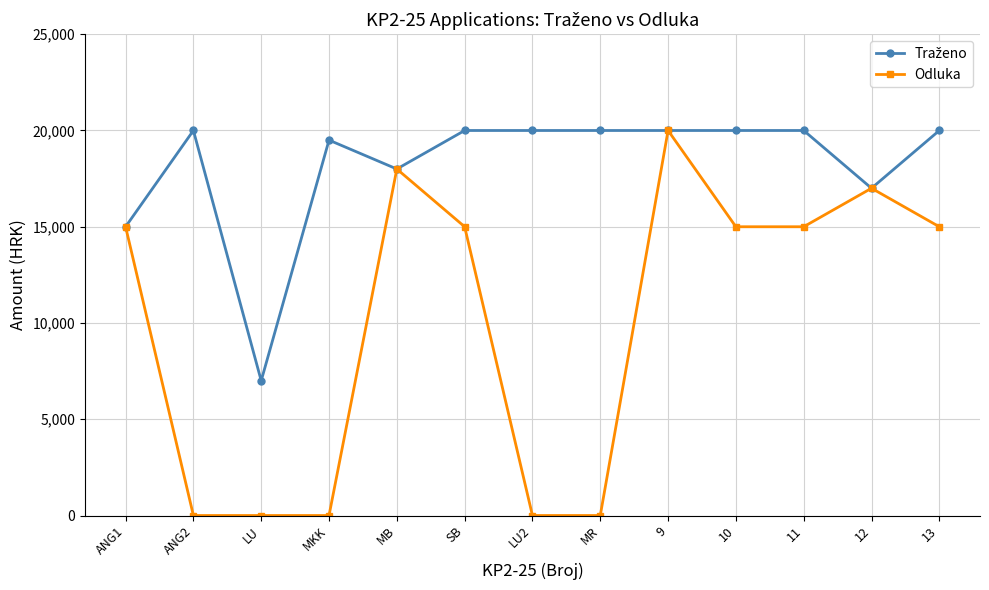

True or false: Odluka has more than 0 points higher than both neighbors.

True